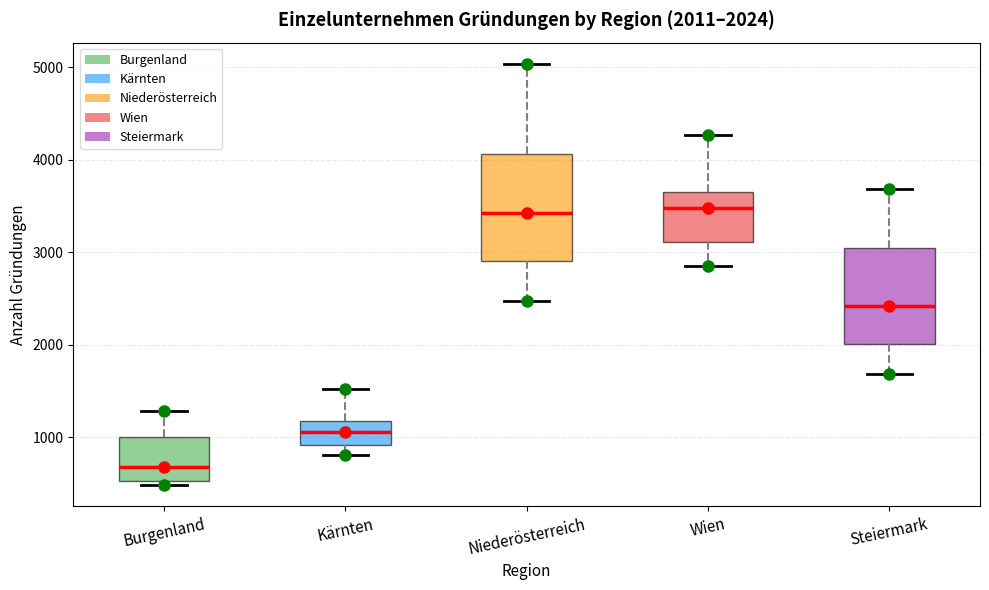

Comparing the boxes themselves (not the whiskers), which one is the tallest?

Niederösterreich